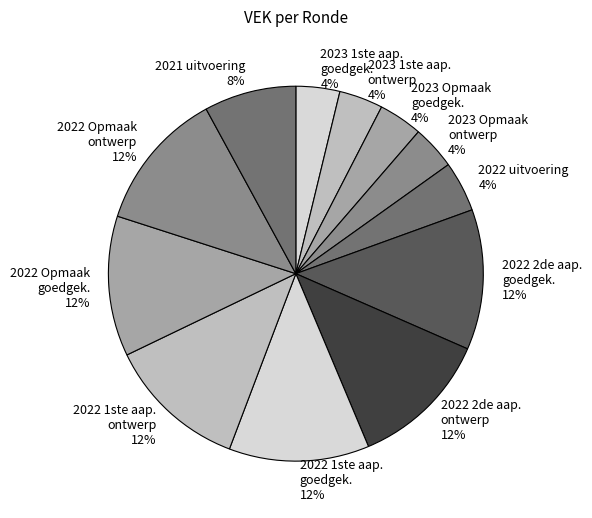

To the nearest percent, what is the difference between the largest and smallest slice percentages?

8%